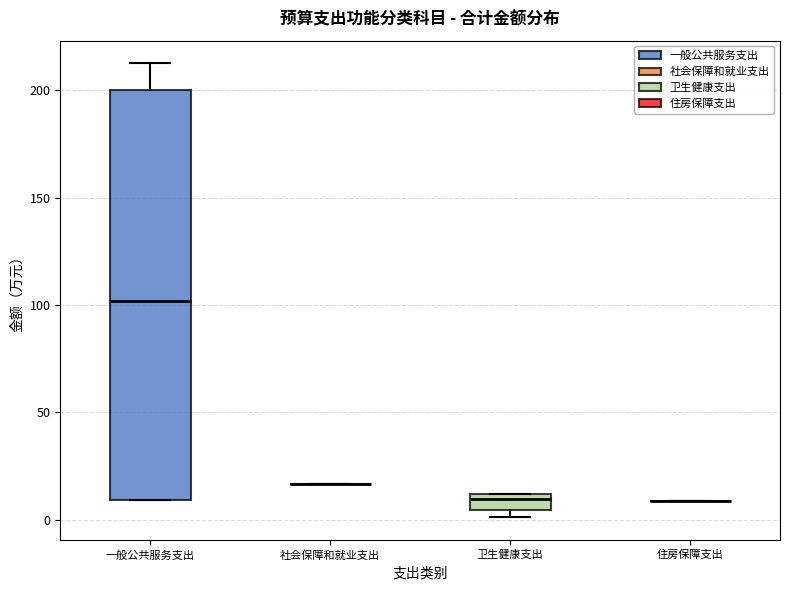

Comparing the boxes themselves (not the whiskers), which one is the tallest?

一般公共服务支出